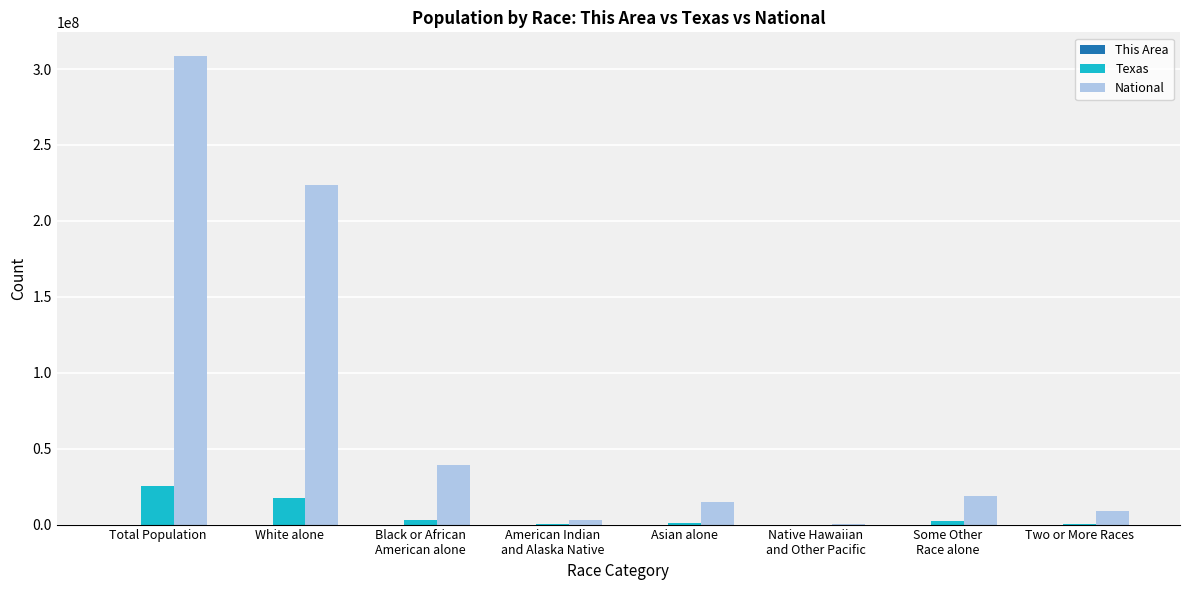

The National series shows 9009073 at Two or More Races. True or false?

True